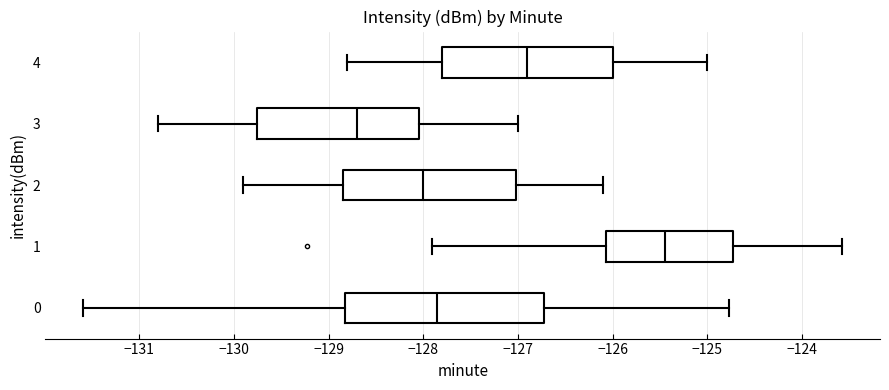

Reading bottom to top, read every box against the x-axis: the position of its median line, the range the box covers, and the ends of its whiskers. The values are not printed on the chart, so give them approximately, as read against the axis.

0: median -127.9, box -128.8 to -126.7, whiskers -131.6 to -124.8
1: median -125.4, box -126.1 to -124.7, whiskers -127.9 to -123.6
2: median -128.0, box -128.8 to -127.0, whiskers -129.9 to -126.1
3: median -128.7, box -129.7 to -128.0, whiskers -130.8 to -127.0
4: median -126.9, box -127.8 to -126.0, whiskers -128.8 to -125.0